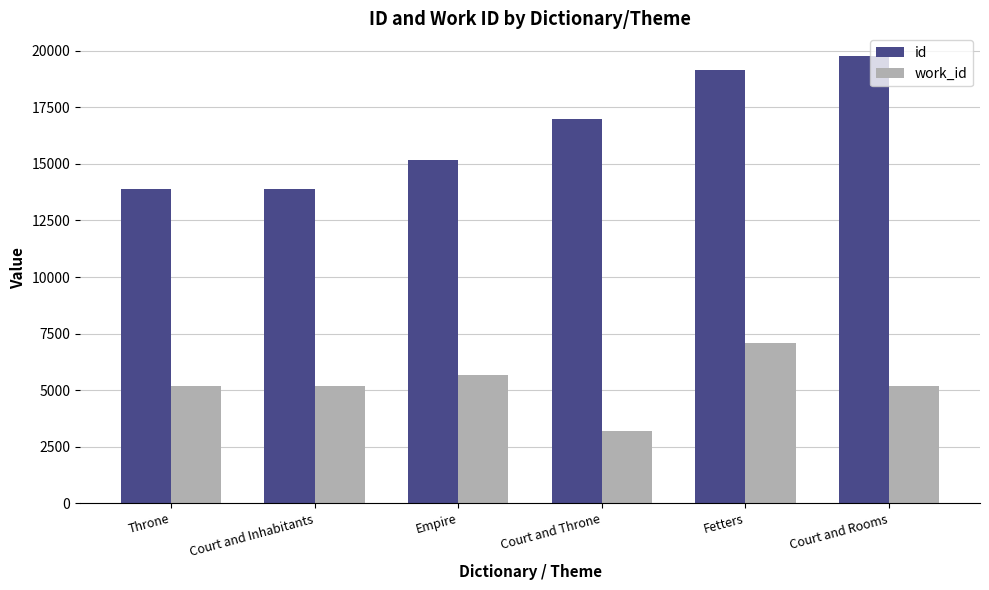

What is the minimum value shown in the chart?

3206